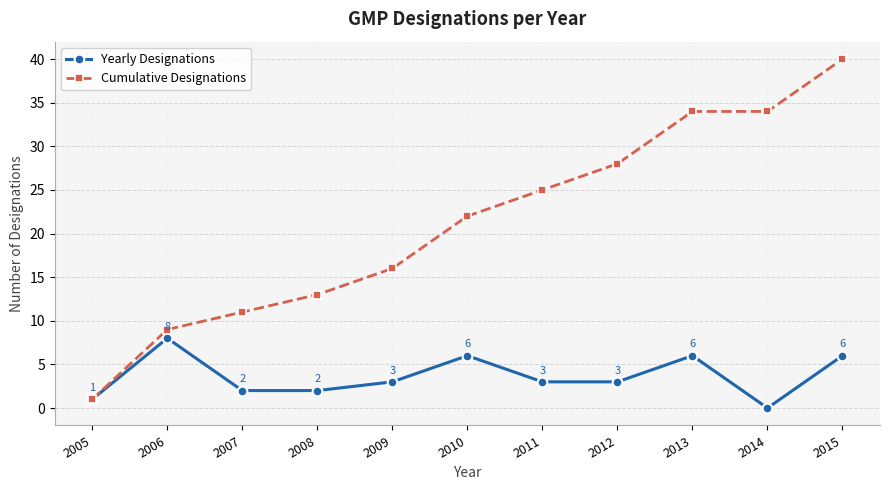

How many lines are shown in the chart?

2